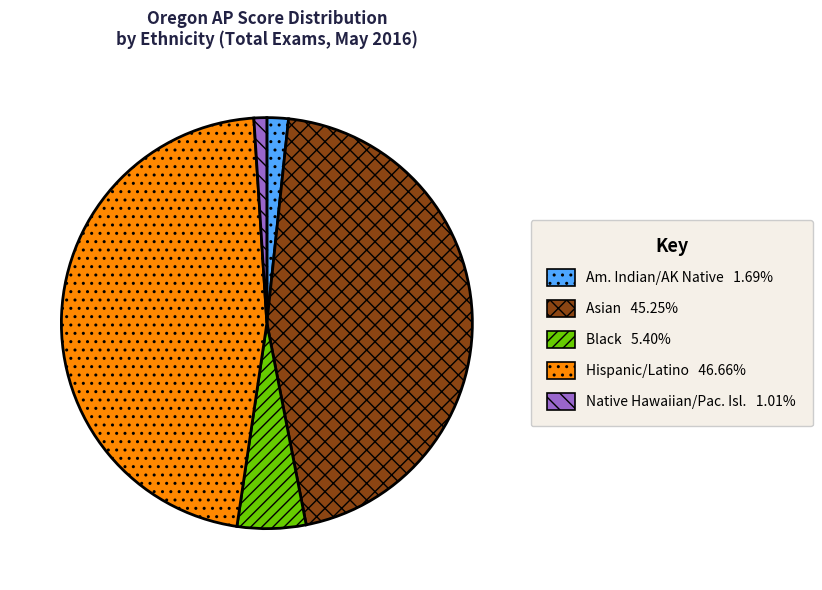

Does any single category account for the majority?

No